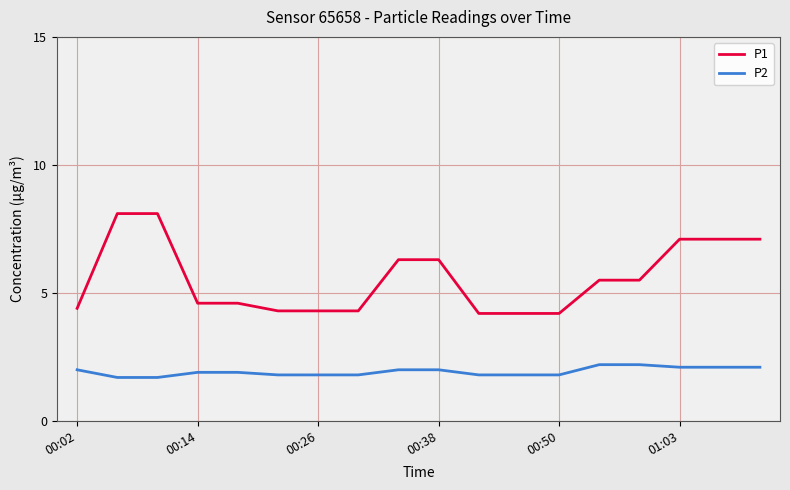

True or false: P2 and P1 intersect in this chart.

False